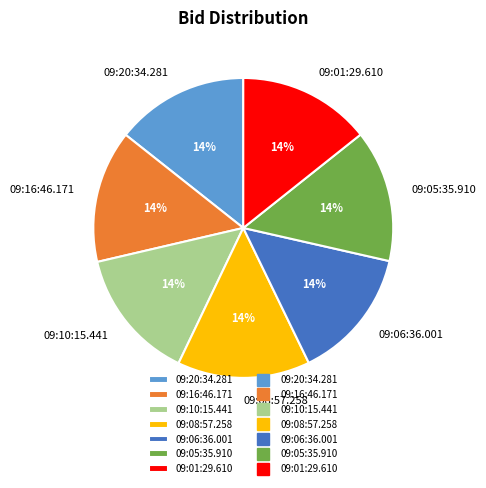

Does 09:16:46.171 represent more than half of the total?

No